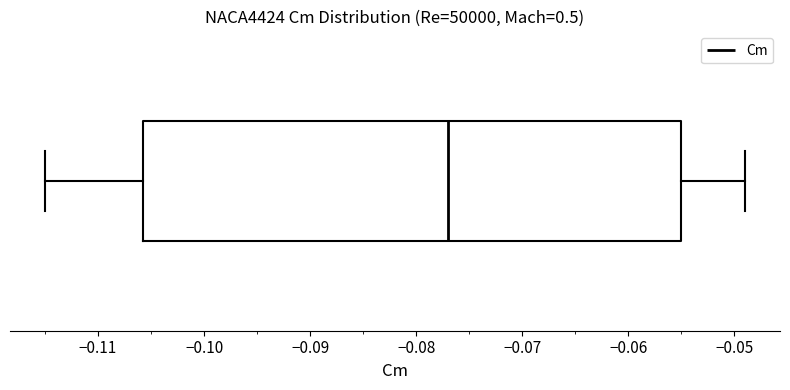

Where is the right edge of the box on the x-axis? The values are not printed on the chart, so give them approximately, as read against the axis.

-0.055